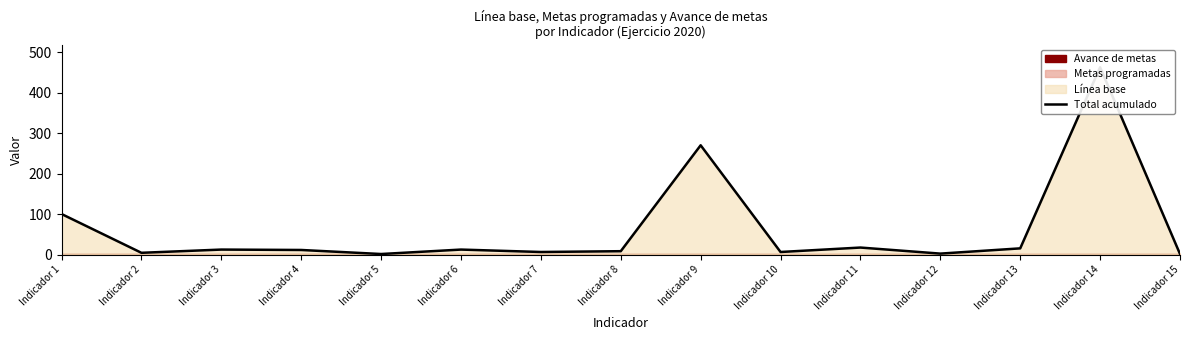

What is the maximum value shown in the chart?

463.2